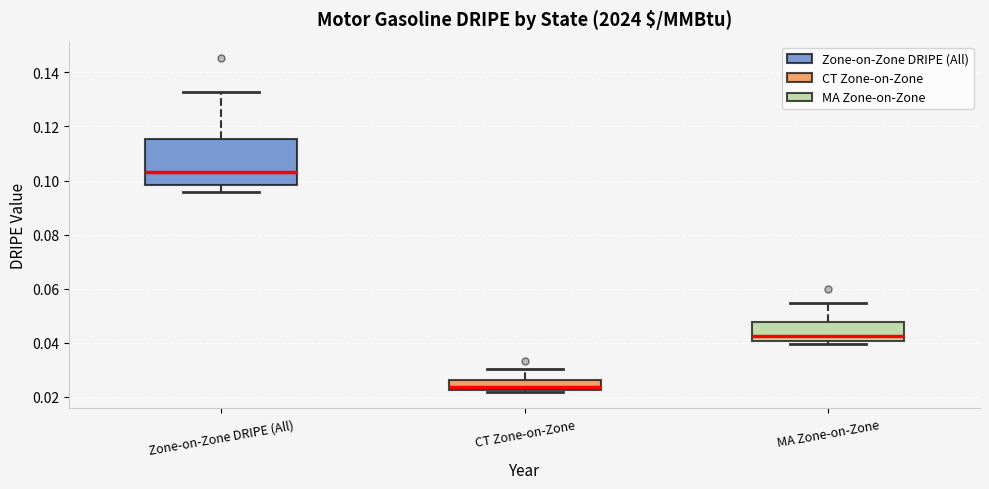

Which box has the lowest median line?

CT Zone-on-Zone